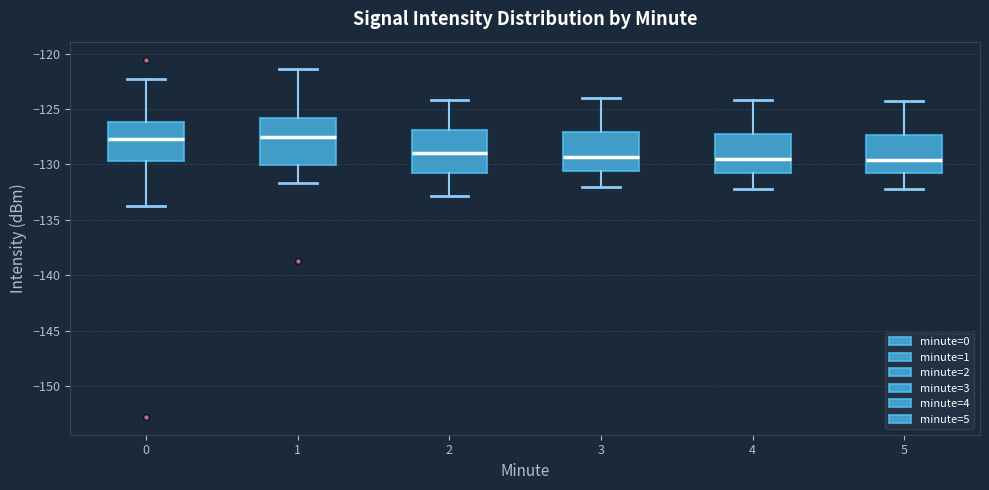

Reading left to right, transcribe this box plot: for each box, give where its median line is, the range the box spans, and where its two whiskers end, as read against the y-axis. The values are not printed on the chart, so give them approximately, as read against the axis.

0: median -127.5, box -129.5 to -126.0, whiskers -133.5 to -122.5
1: median -127.5, box -130.0 to -126.0, whiskers -131.5 to -121.5
2: median -129.0, box -131.0 to -127.0, whiskers -133.0 to -124.0
3: median -129.5, box -130.5 to -127.0, whiskers -132.0 to -124.0
4: median -129.5, box -131.0 to -127.0, whiskers -132.0 to -124.0
5: median -129.5, box -131.0 to -127.5, whiskers -132.0 to -124.0